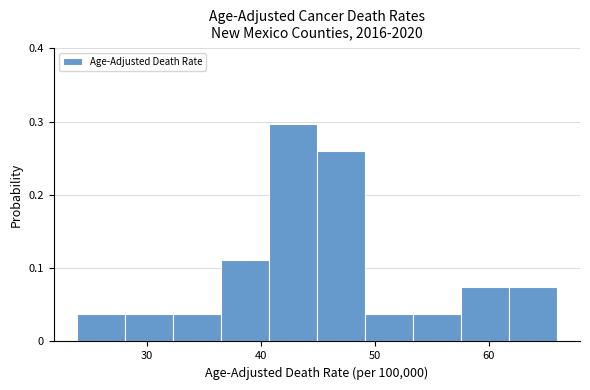

What is the height of the bar covering 28 to 32 on the x-axis? Neither the bar edges nor the heights are printed on the chart, so give them approximately, as read against the axes.

0.04